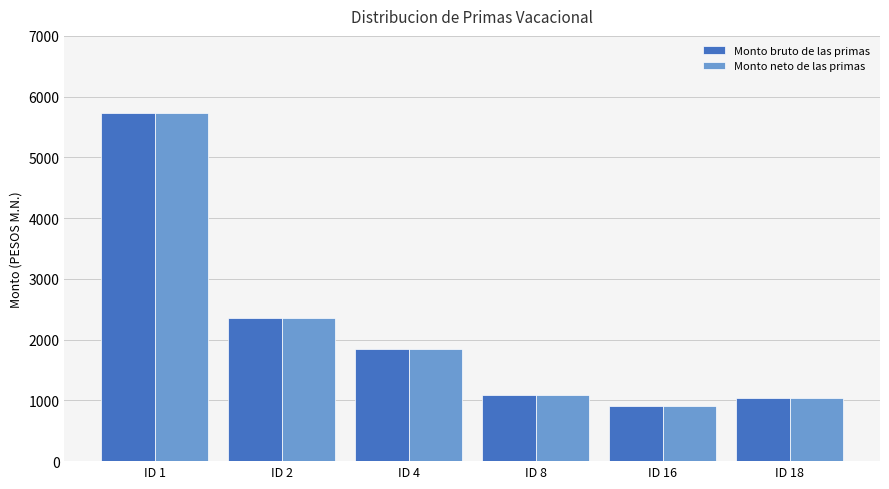

The Monto bruto de las primas series shows 5732.8 at ID 1. True or false?

True